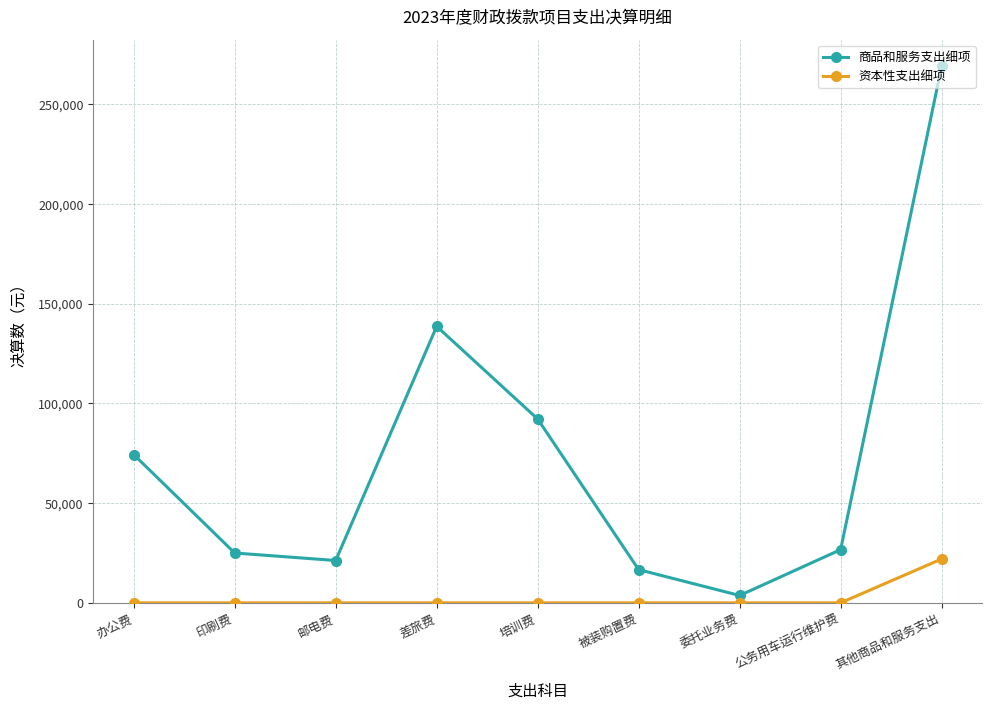

What is the approximate value of 商品和服务支出细项 at 公务用车运行维护费?

26676.6